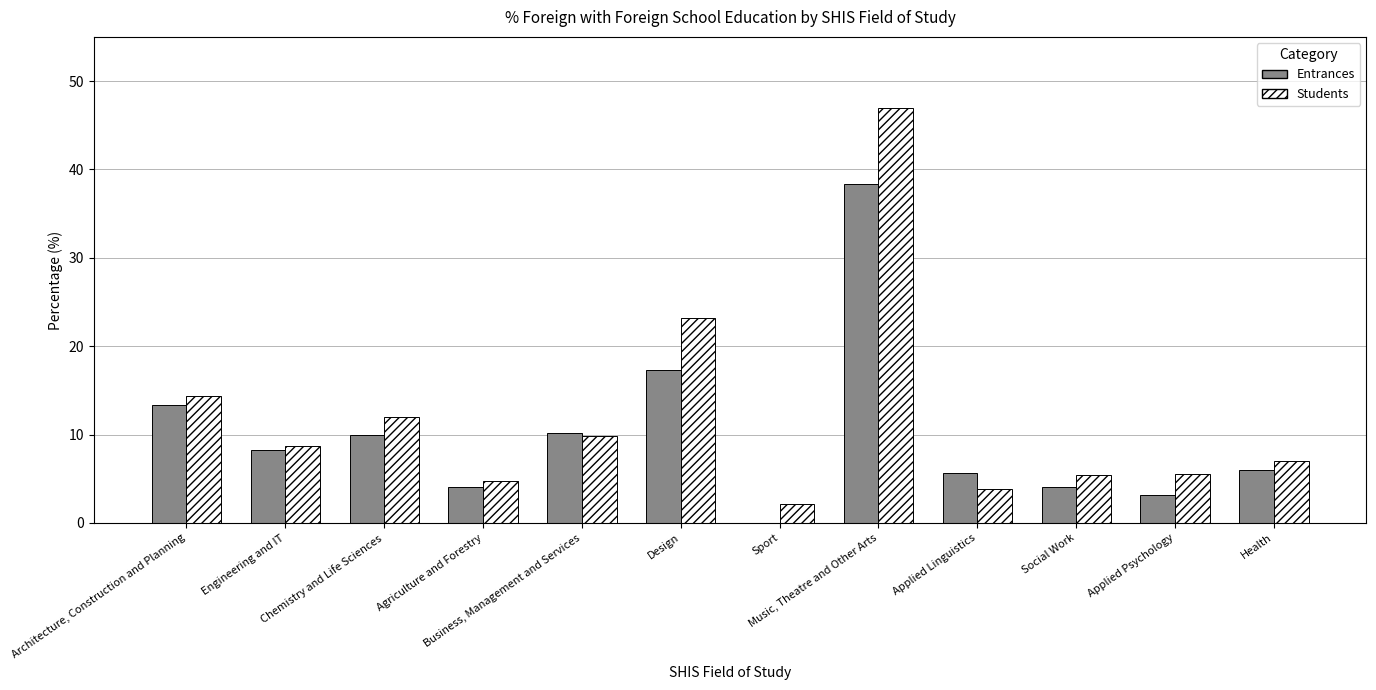

How many series are shown in this chart?

2